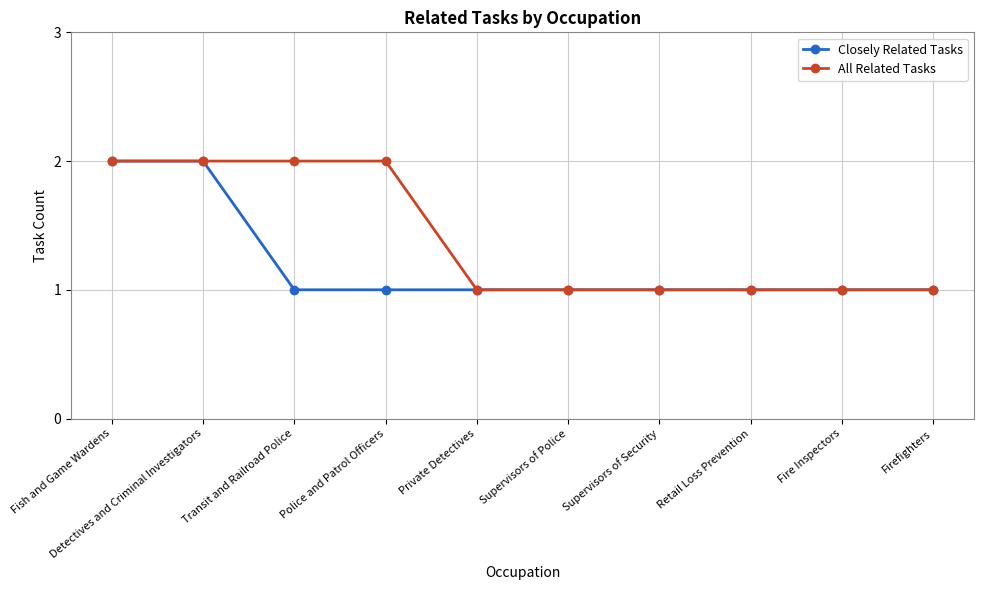

The All Related Tasks series shows 1 at Supervisors of Police. True or false?

True